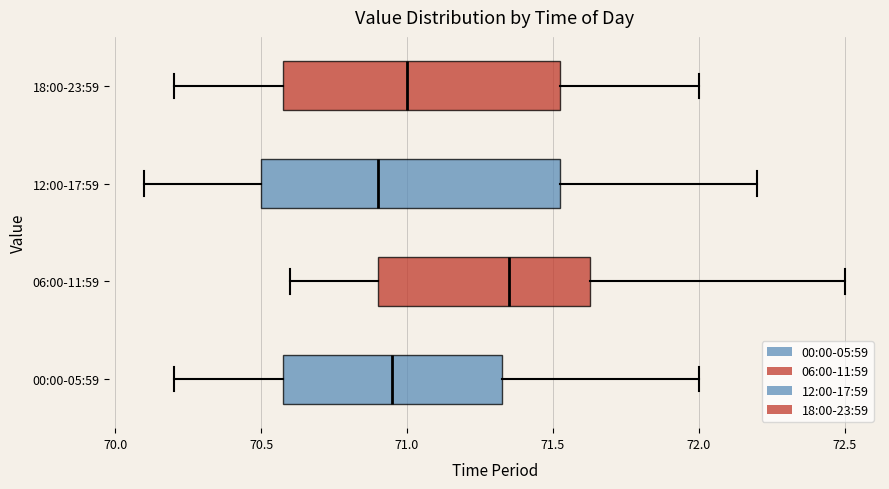

Where does the right whisker of the box for 12:00-17:59 end on the x-axis? The values are not printed on the chart, so give them approximately, as read against the axis.

72.20